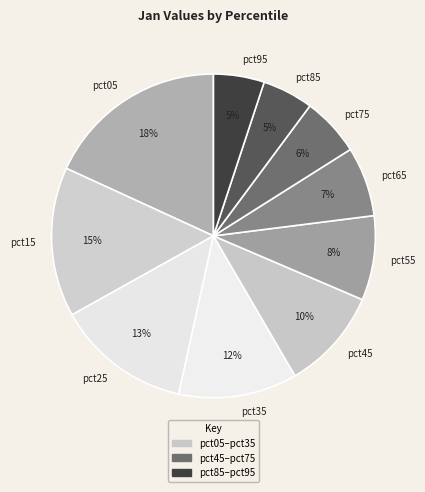

Do pct45 and pct05 together represent more than half of the pie?

No